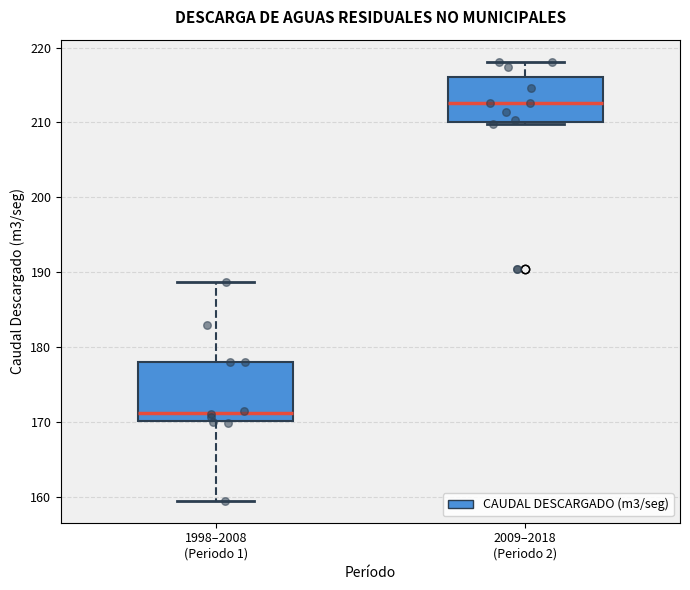

Where is the upper edge of the box for 1998–2008 (Periodo 1) on the y-axis? The values are not printed on the chart, so give them approximately, as read against the axis.

178